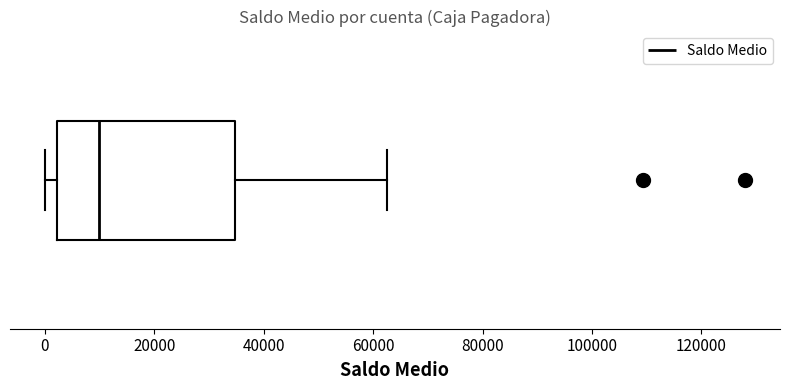

Where is the left edge of the box on the x-axis? The values are not printed on the chart, so give them approximately, as read against the axis.

2000